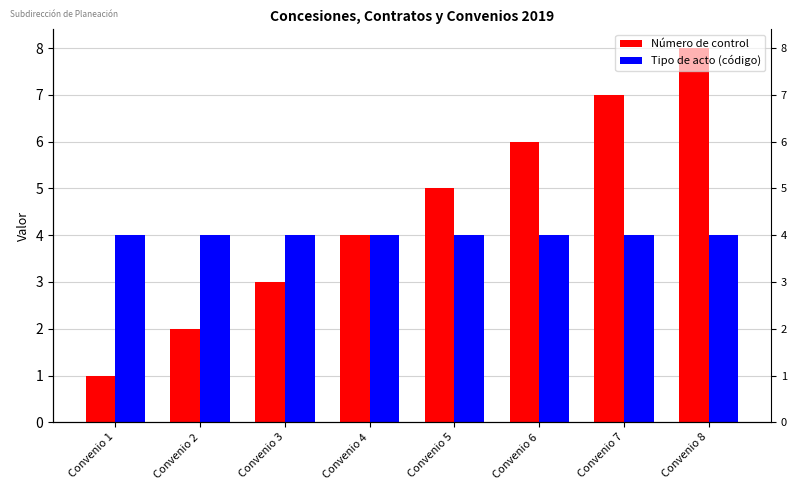

At how many categories does at least one series exceed 4?

4